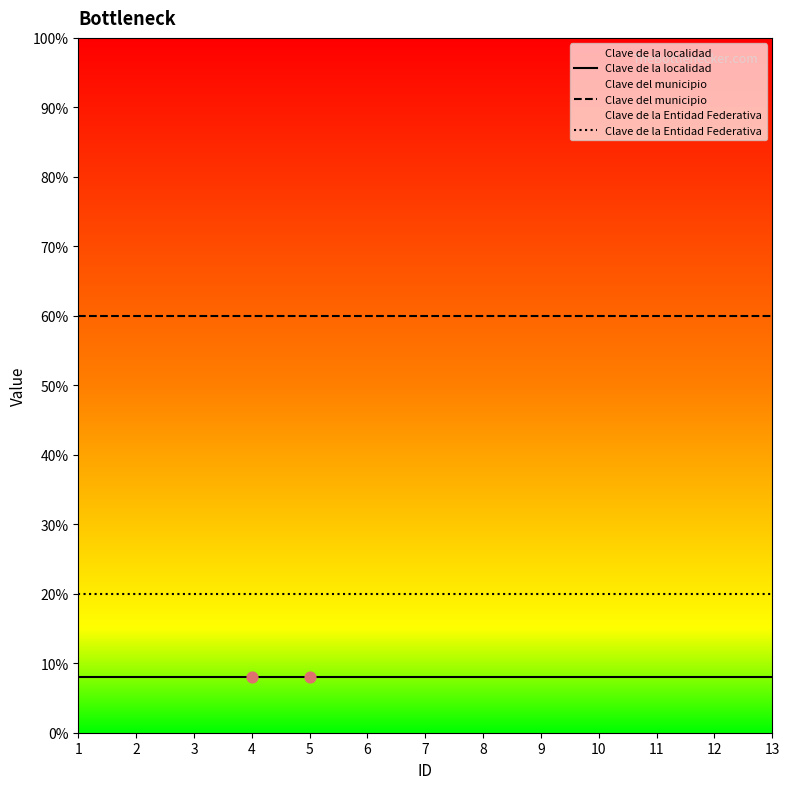

At which category is the sum across all series the highest?

1